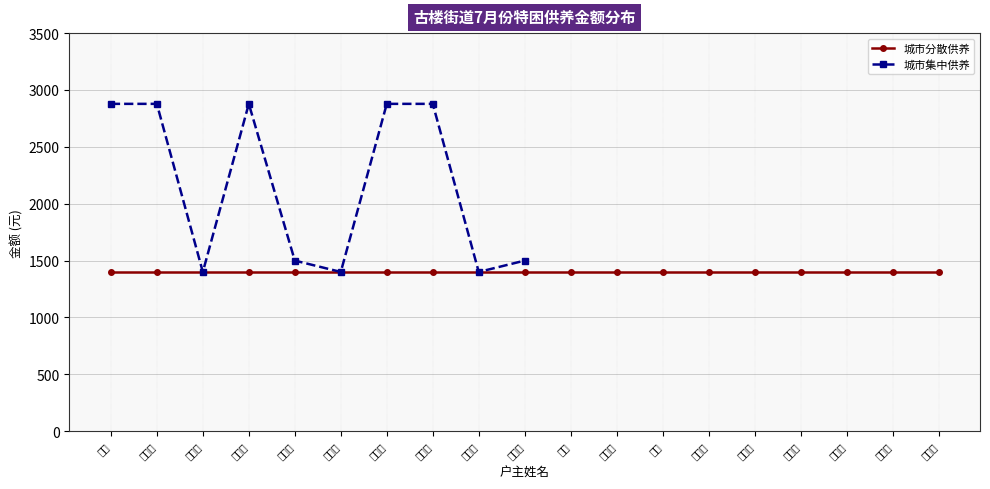

Is it true that the value at 江和平 is 3967?

False